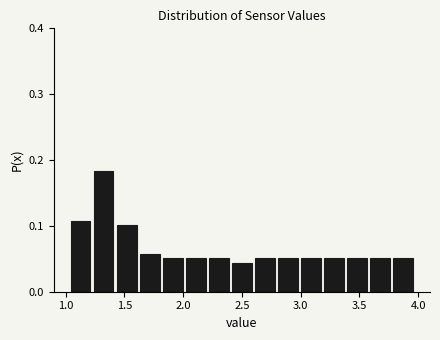

Around what value on the x-axis is the tallest bar? Give the approximate position of its centre, as read against the axis.

1.30